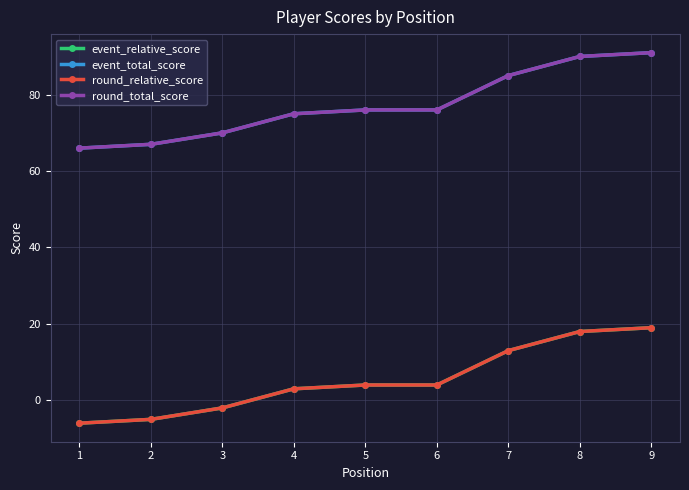

Does the chart have visible grid lines?

Yes